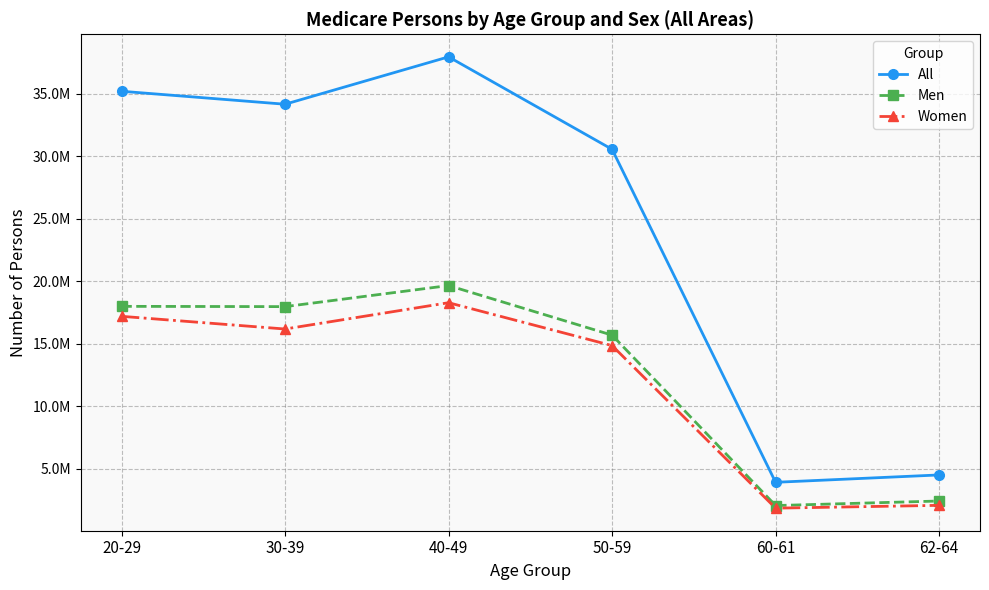

What is the sum of the All values at 30-39 and 62-64?

38668393